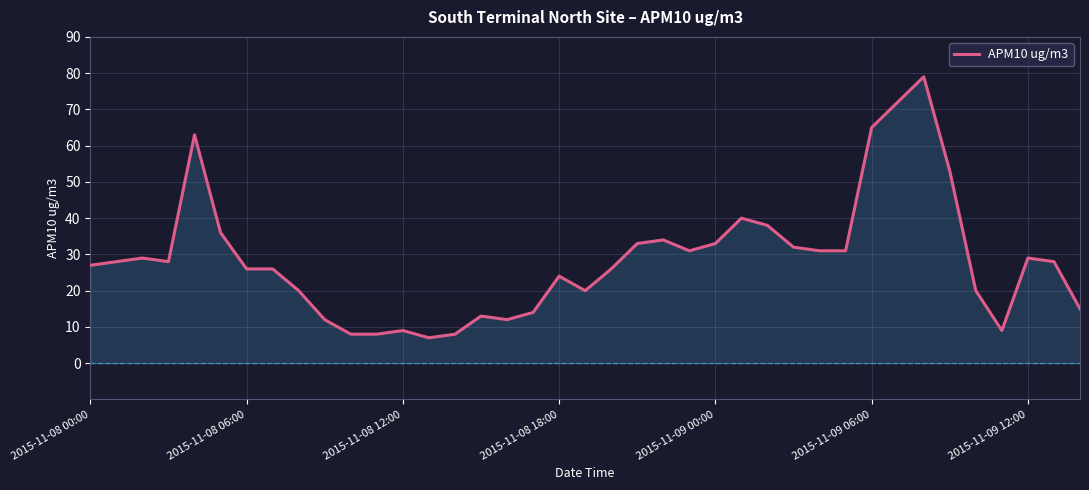

Count the number of categories in the chart.

39